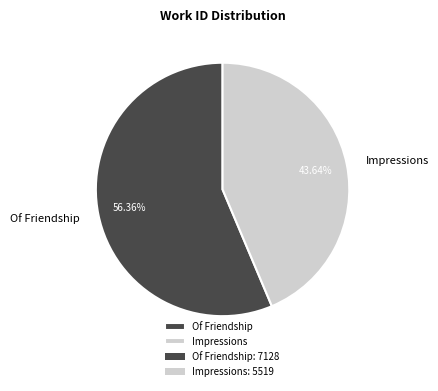

Which slice represents more than half of the pie?

Of Friendship